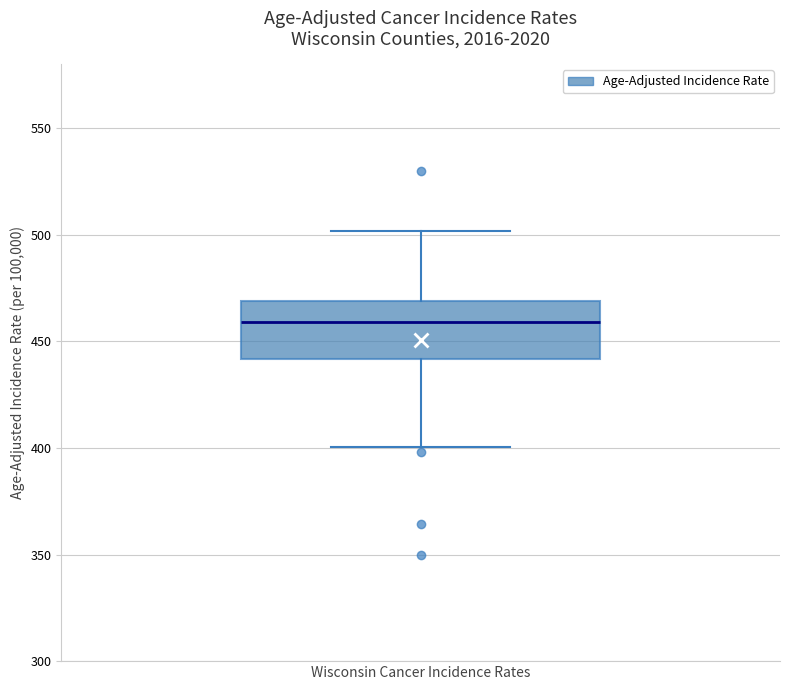

Read this box plot against the y-axis: the position of the median line, the range covered by the box, and the ends of both whiskers. The values are not printed on the chart, so give them approximately, as read against the axis.

median 460, box 440 to 470, whiskers 400 to 500